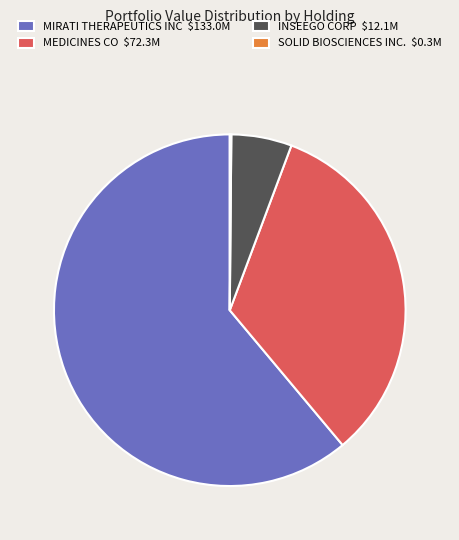

Is it true that MIRATI THERAPEUTICS INC $133.0M is 48% of the pie?

False